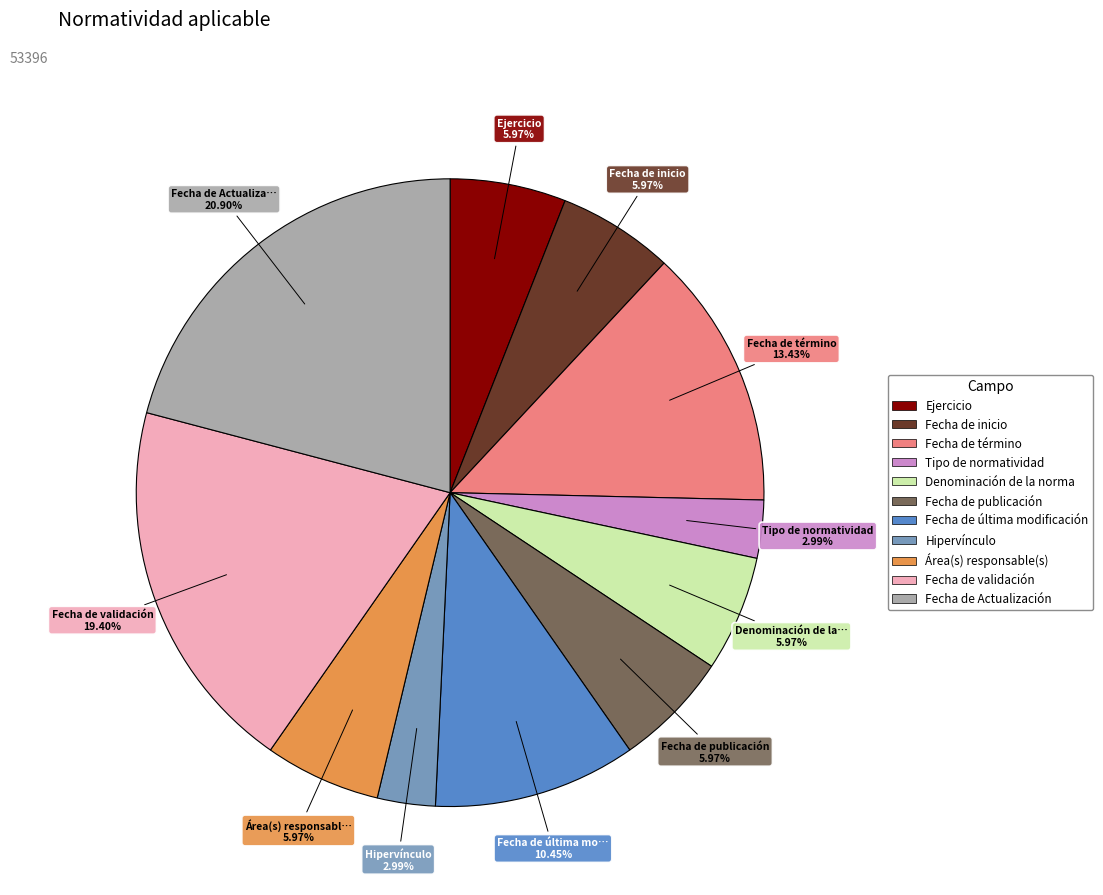

To the nearest percent, what portion does Tipo de normatividad represent?

3%